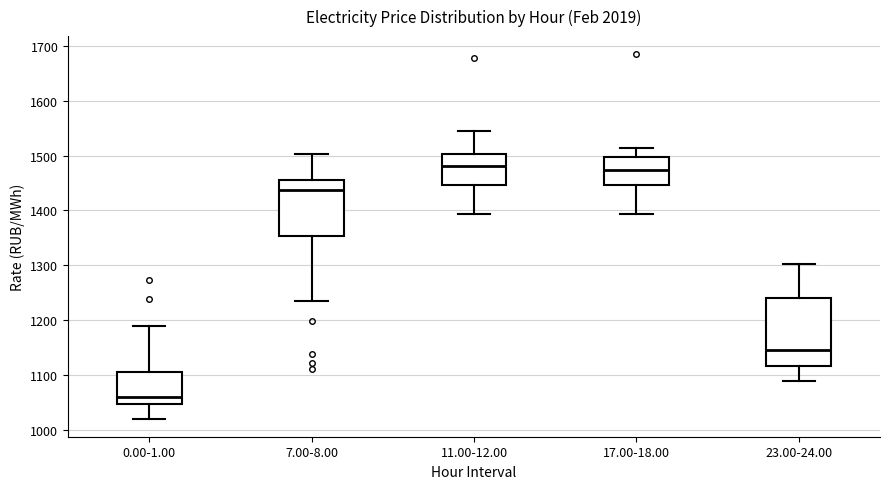

Where does the lower whisker of the box for 0.00-1.00 end on the y-axis? The values are not printed on the chart, so give them approximately, as read against the axis.

1020